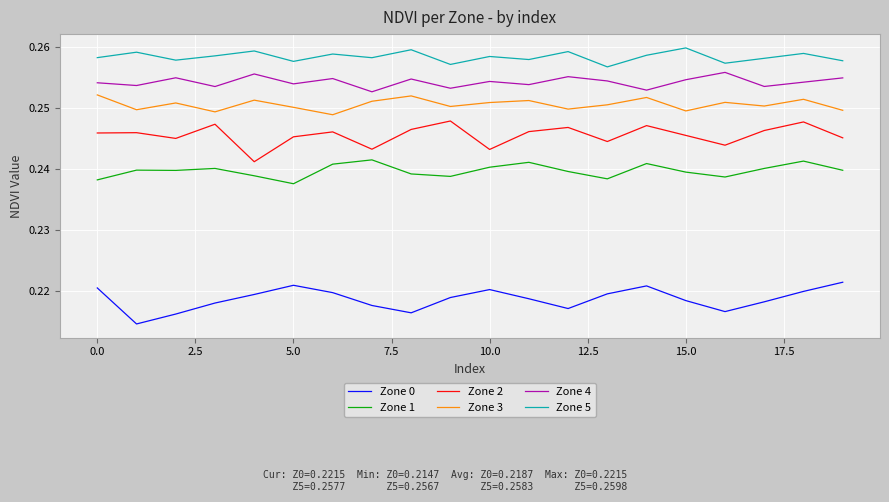

True or false: Zone 2 and Zone 1 cross at least once.

False